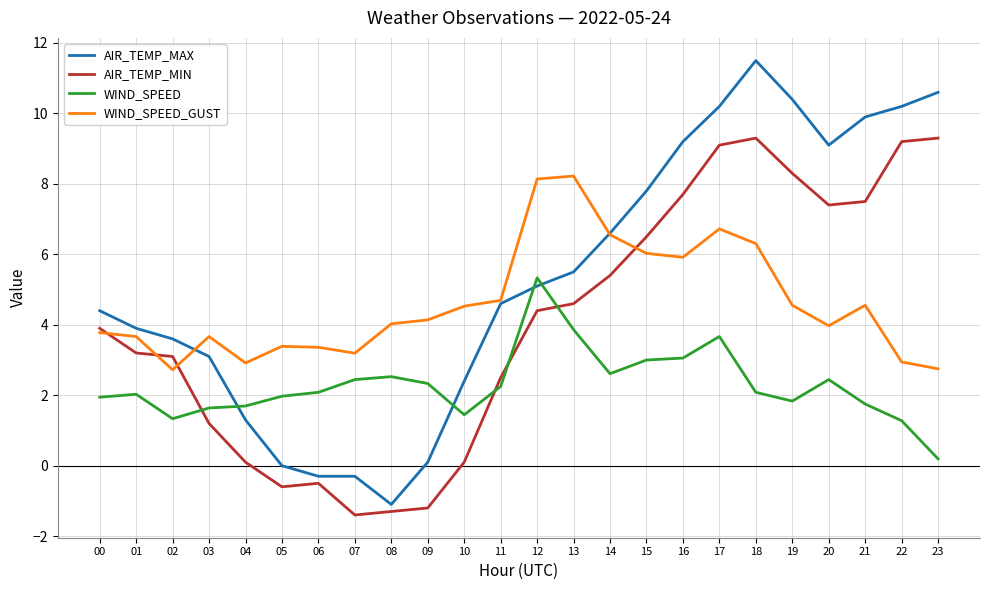

Which series has the widest spread of values?

AIR_TEMP_MAX